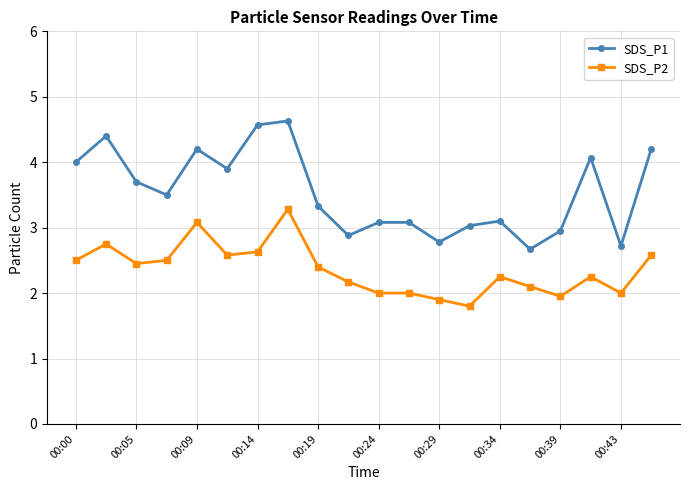

What is the difference between the maximum and minimum values in the SDS_P1 series?

2.0